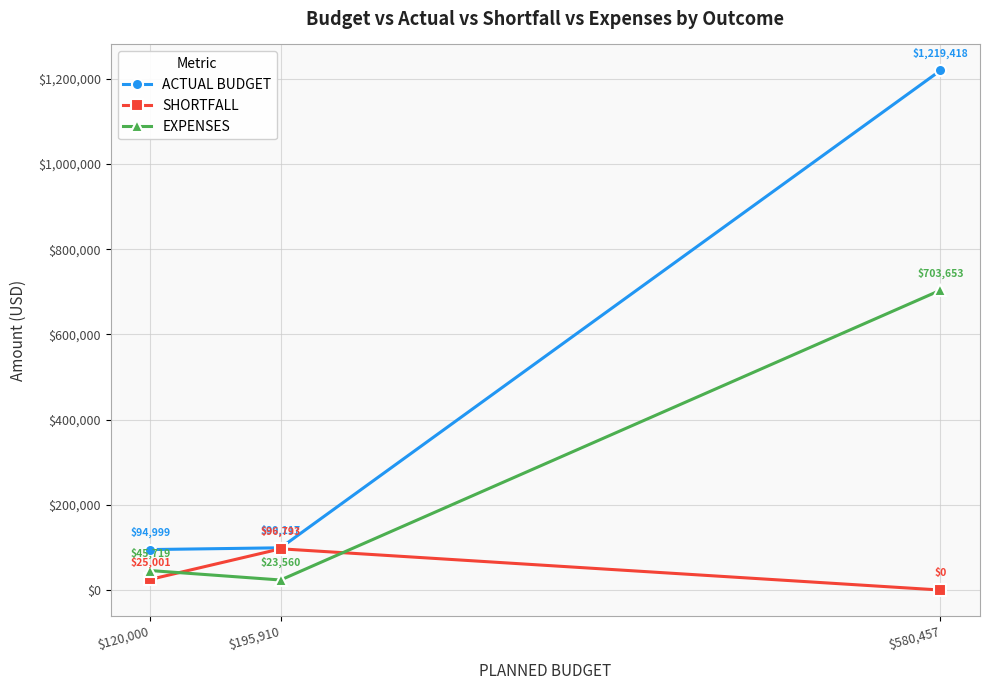

Between $120,000 and $195,910, which series saw the biggest shift?

SHORTFALL